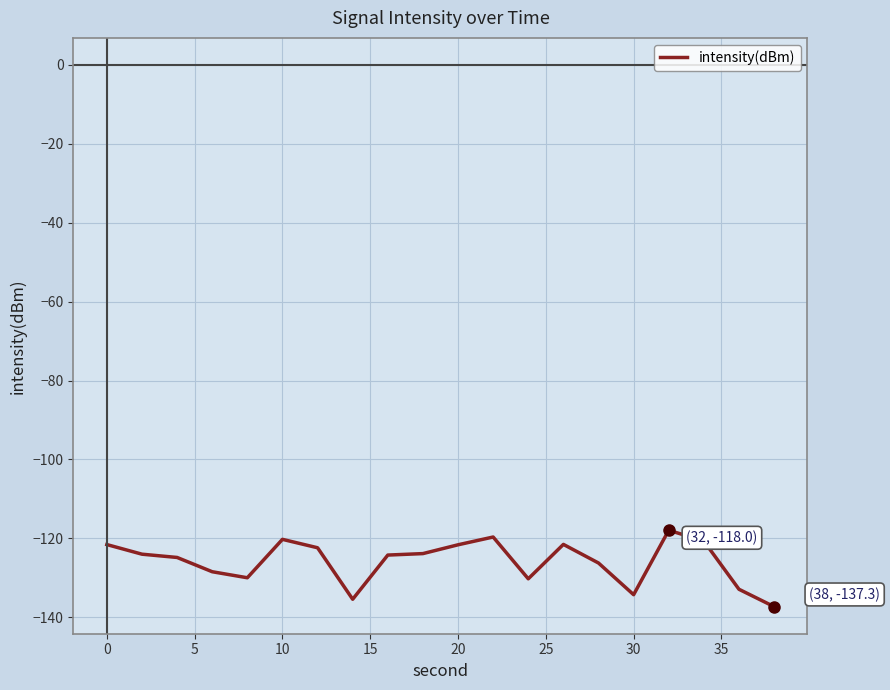

What is the smallest value displayed?

-137.3